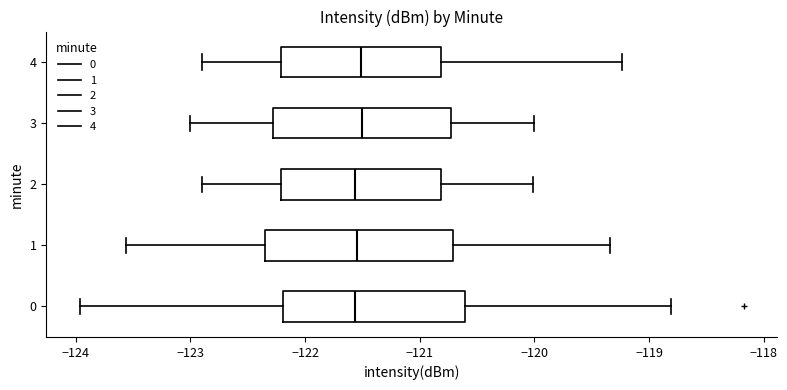

Reading bottom to top, transcribe this box plot: for each box, give where its median line is, the range the box spans, and where its two whiskers end, as read against the x-axis. The values are not printed on the chart, so give them approximately, as read against the axis.

0: median -121.6, box -122.2 to -120.6, whiskers -124.0 to -118.8
1: median -121.5, box -122.3 to -120.7, whiskers -123.6 to -119.3
2: median -121.6, box -122.2 to -120.8, whiskers -122.9 to -120.0
3: median -121.5, box -122.3 to -120.7, whiskers -123.0 to -120.0
4: median -121.5, box -122.2 to -120.8, whiskers -122.9 to -119.2